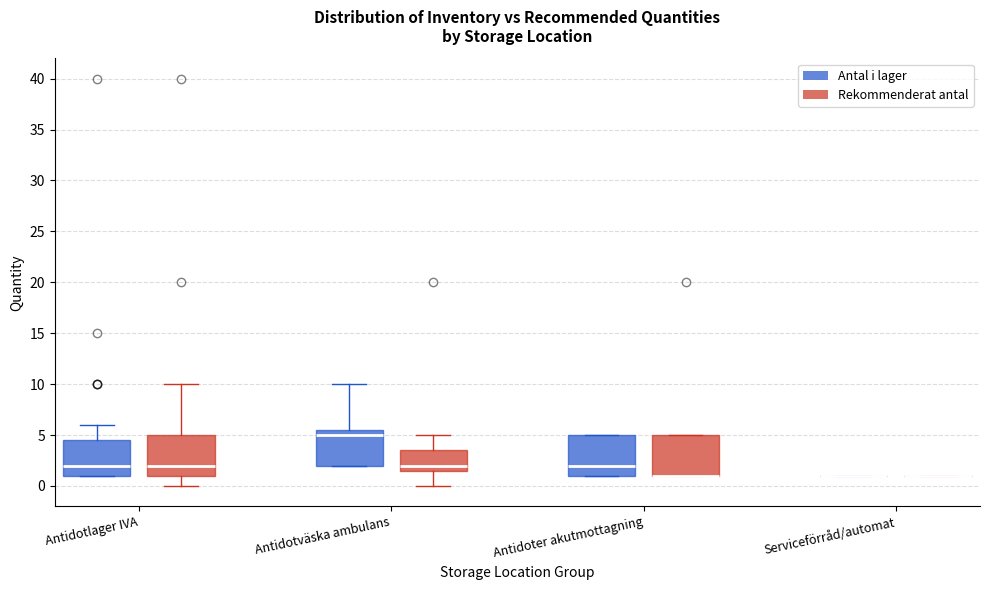

Reading left to right, transcribe this box plot: for each box, give where its median line is, the range the box spans, and where its two whiskers end, as read against the y-axis. The values are not printed on the chart, so give them approximately, as read against the axis.

Antidotlager IVA (Antal i lager): median 2.0, box 1.0 to 4.5, whiskers 1.0 to 6.0
Antidotlager IVA (Rekommenderat antal): median 2.0, box 1.0 to 5.0, whiskers 0.0 to 10.0
Antidotväska ambulans (Antal i lager): median 5.0, box 2.0 to 5.5, whiskers 2.0 to 10.0
Antidotväska ambulans (Rekommenderat antal): median 2.0, box 1.5 to 3.5, whiskers 0.0 to 5.0
Antidoter akutmottagning (Antal i lager): median 2.0, box 1.0 to 5.0, whiskers 1.0 to 5.0
Antidoter akutmottagning (Rekommenderat antal): median 1.0 (drawn on the box's lower edge), box 1.0 to 5.0, whiskers 1.0 to 5.0
Serviceförråd/automat (Antal i lager): box collapsed to a line at 1.0, whiskers 1.0 to 1.0
Serviceförråd/automat (Rekommenderat antal): box collapsed to a line at 1.0, whiskers 1.0 to 1.0